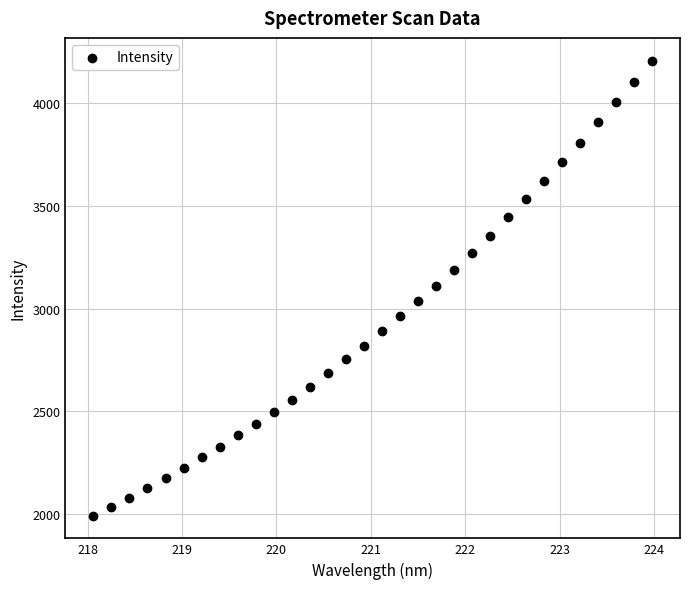

What is the range of X values (max minus min)?

5.9